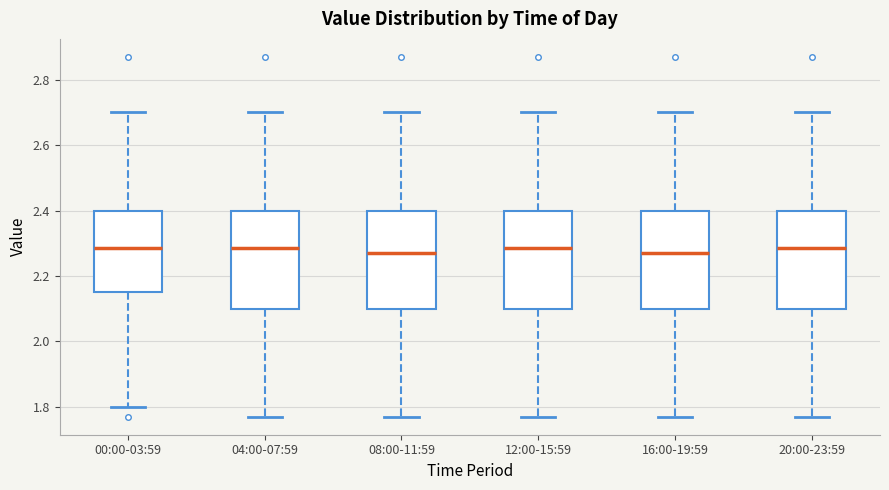

Reading left to right, transcribe this box plot: for each box, give where its median line is, the range the box spans, and where its two whiskers end, as read against the y-axis. The values are not printed on the chart, so give them approximately, as read against the axis.

00:00-03:59: median 2.28, box 2.16 to 2.40, whiskers 1.80 to 2.70
04:00-07:59: median 2.28, box 2.10 to 2.40, whiskers 1.78 to 2.70
08:00-11:59: median 2.28, box 2.10 to 2.40, whiskers 1.78 to 2.70
12:00-15:59: median 2.28, box 2.10 to 2.40, whiskers 1.78 to 2.70
16:00-19:59: median 2.28, box 2.10 to 2.40, whiskers 1.78 to 2.70
20:00-23:59: median 2.28, box 2.10 to 2.40, whiskers 1.78 to 2.70